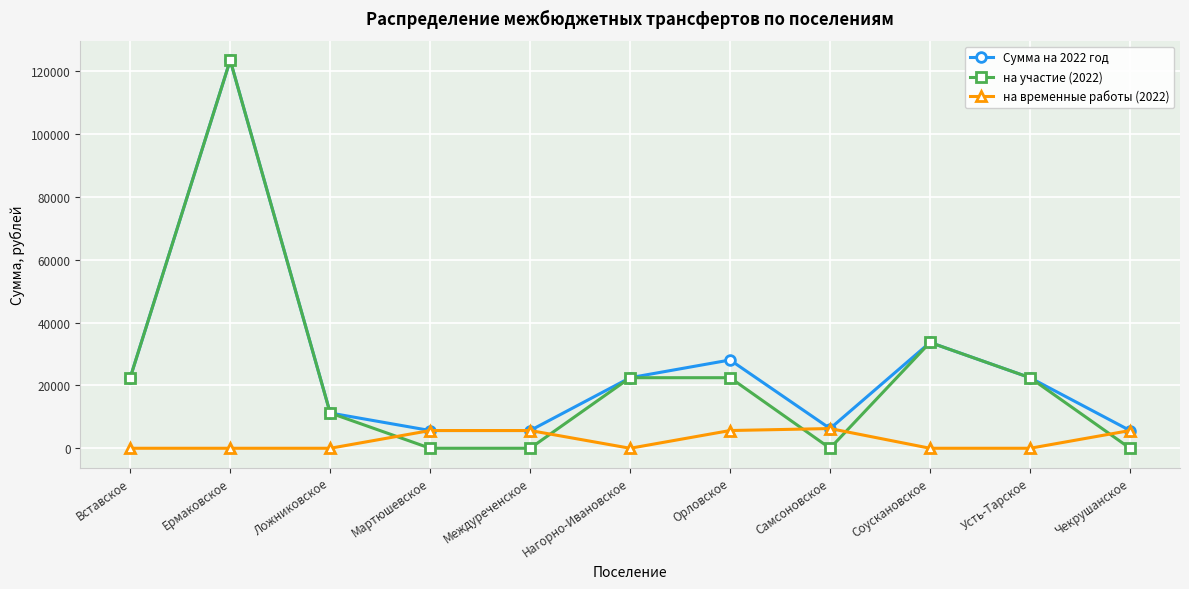

How many values in the на участие (2022) series exceed 22465?

6